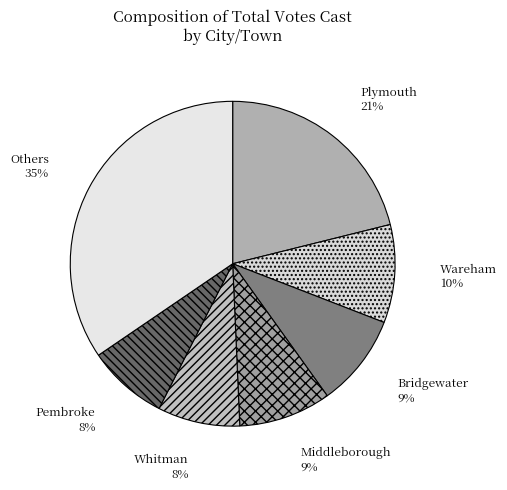

Which category has the biggest portion of the pie?

Others